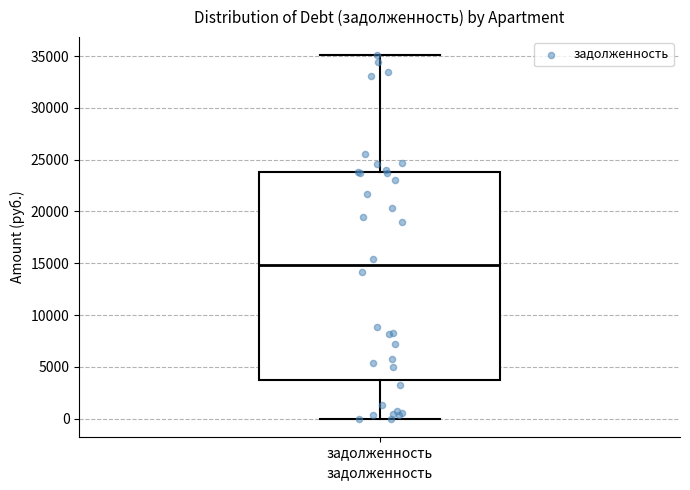

Transcribe this box plot: give where the median line is, the range the box spans, and where the two whiskers end, as read against the y-axis. The values are not printed on the chart, so give them approximately, as read against the axis.

median 15000, box 3500 to 24000, whiskers 0 to 35000